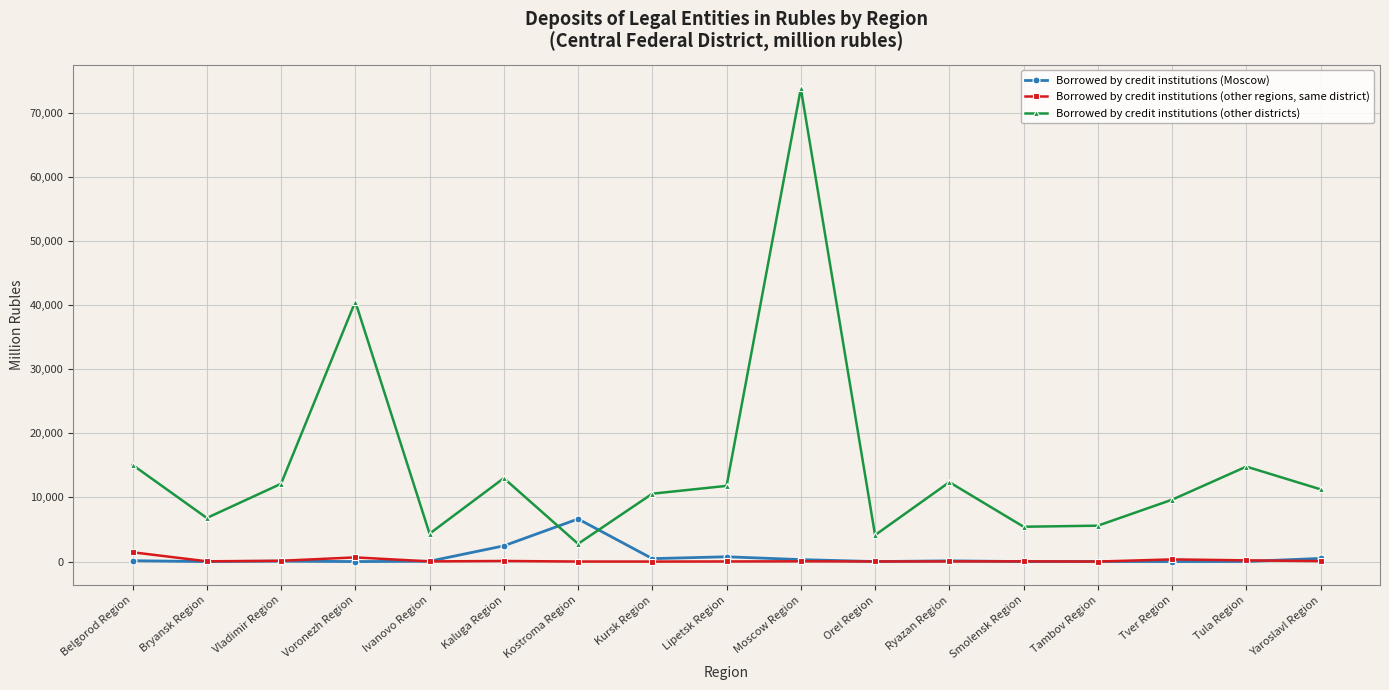

Which series has the widest spread of values?

Borrowed by credit institutions (other districts)